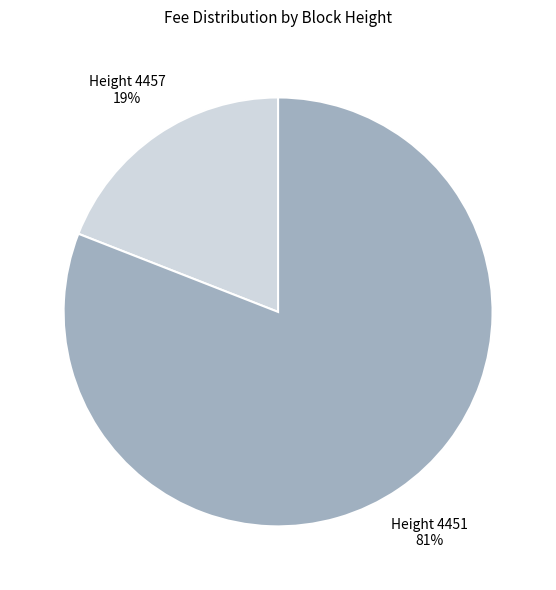

To the nearest percent, what portion does Height 4451 represent?

81%